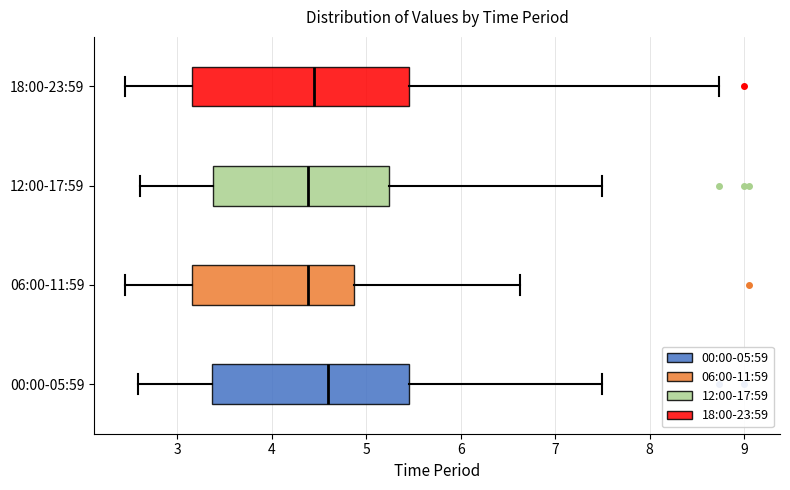

Reading bottom to top, read every box against the x-axis: the position of its median line, the range the box covers, and the ends of its whiskers. The values are not printed on the chart, so give them approximately, as read against the axis.

00:00-05:59: median 4.6, box 3.4 to 5.5, whiskers 2.6 to 7.5
06:00-11:59: median 4.4, box 3.2 to 4.9, whiskers 2.5 to 6.6
12:00-17:59: median 4.4, box 3.4 to 5.2, whiskers 2.6 to 7.5
18:00-23:59: median 4.5, box 3.2 to 5.5, whiskers 2.5 to 8.7